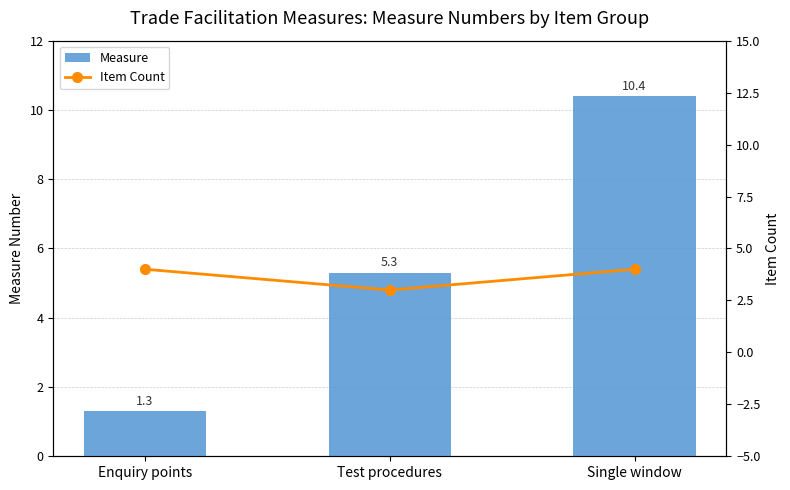

Reading left to right, what are all the values shown in this chart?

Measure: Enquiry points=1.3	Test procedures=5.3	Single window=10.4
Item Count: Enquiry points=4.0	Test procedures=3.0	Single window=4.0